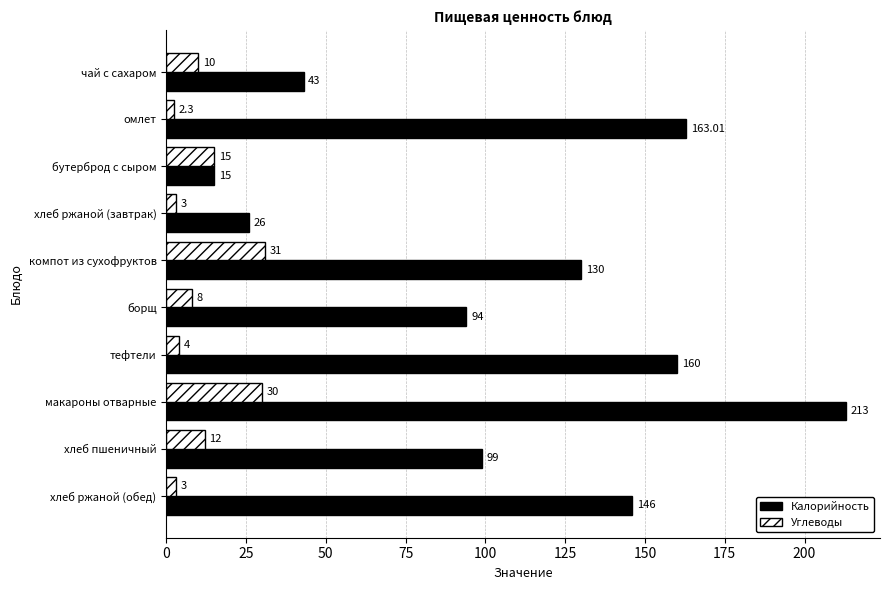

Which series has the widest spread of values?

Калорийность